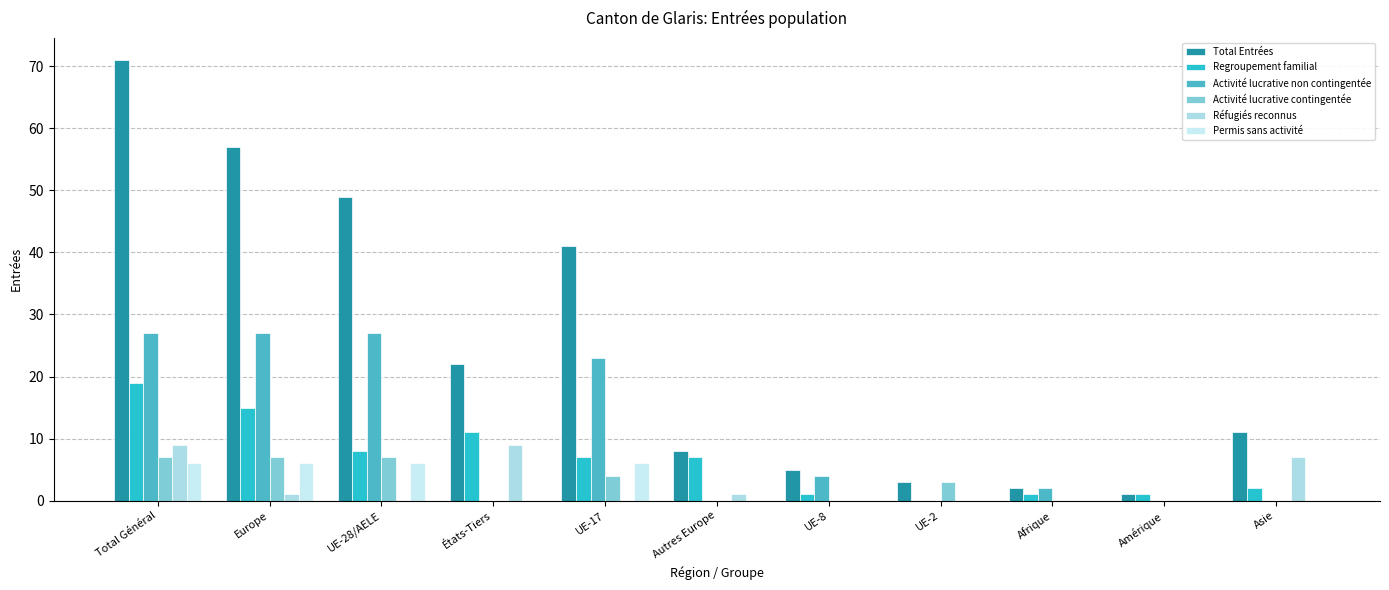

What is the difference between the maximum and second lowest values in the Total Entrées series?

69